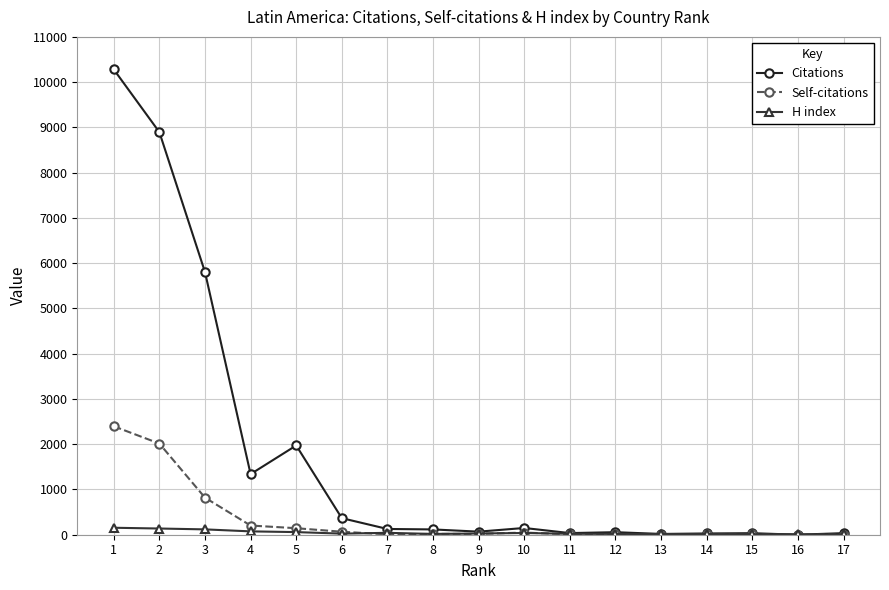

Which series has the largest range (max minus min)?

Citations